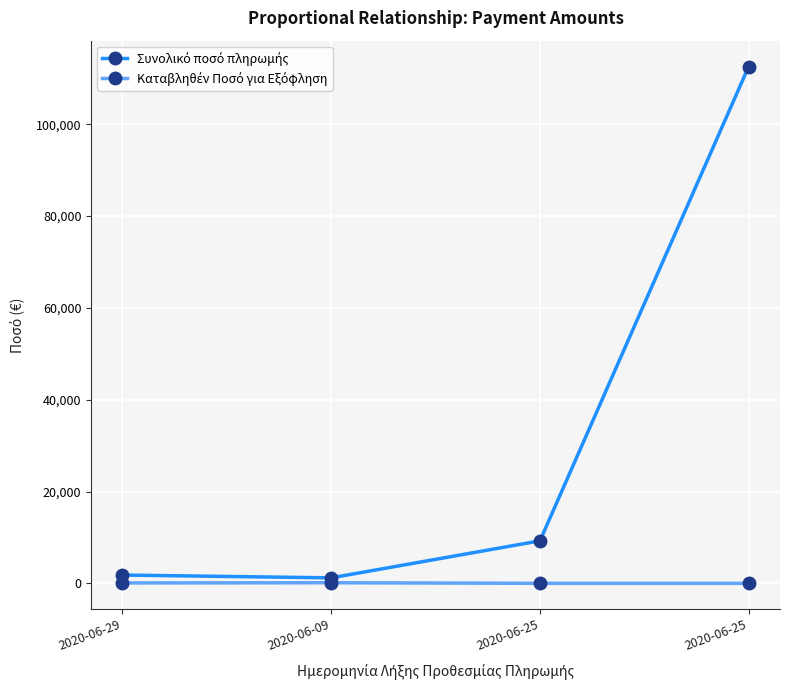

True or false: Συνολικό ποσό πληρωμής has more than 1 points higher than both neighbors.

False